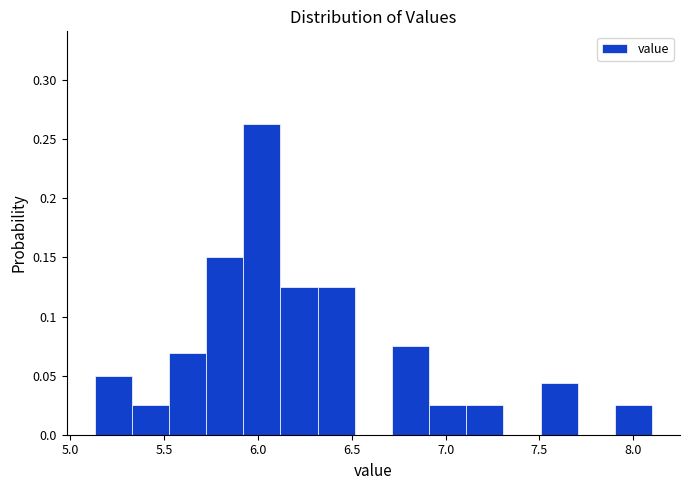

Read against the x-axis, roughly where is the centre of the tallest bar?

6.00